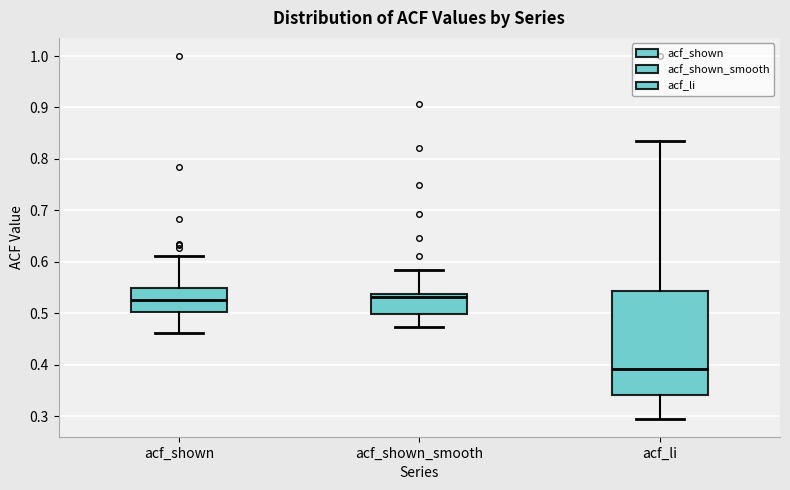

Reading left to right, transcribe this box plot: for each box, give where its median line is, the range the box spans, and where its two whiskers end, as read against the y-axis. The values are not printed on the chart, so give them approximately, as read against the axis.

acf_shown: median 0.53, box 0.50 to 0.55, whiskers 0.46 to 0.61
acf_shown_smooth: median 0.53, box 0.50 to 0.54, whiskers 0.47 to 0.58
acf_li: median 0.39, box 0.34 to 0.54, whiskers 0.30 to 0.83